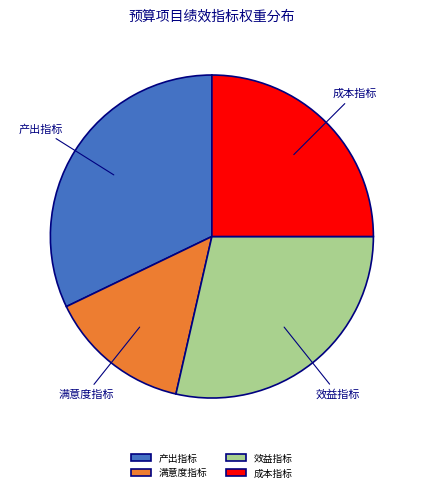

Rank the categories by value from lowest to highest.

满意度指标, 成本指标, 效益指标, 产出指标